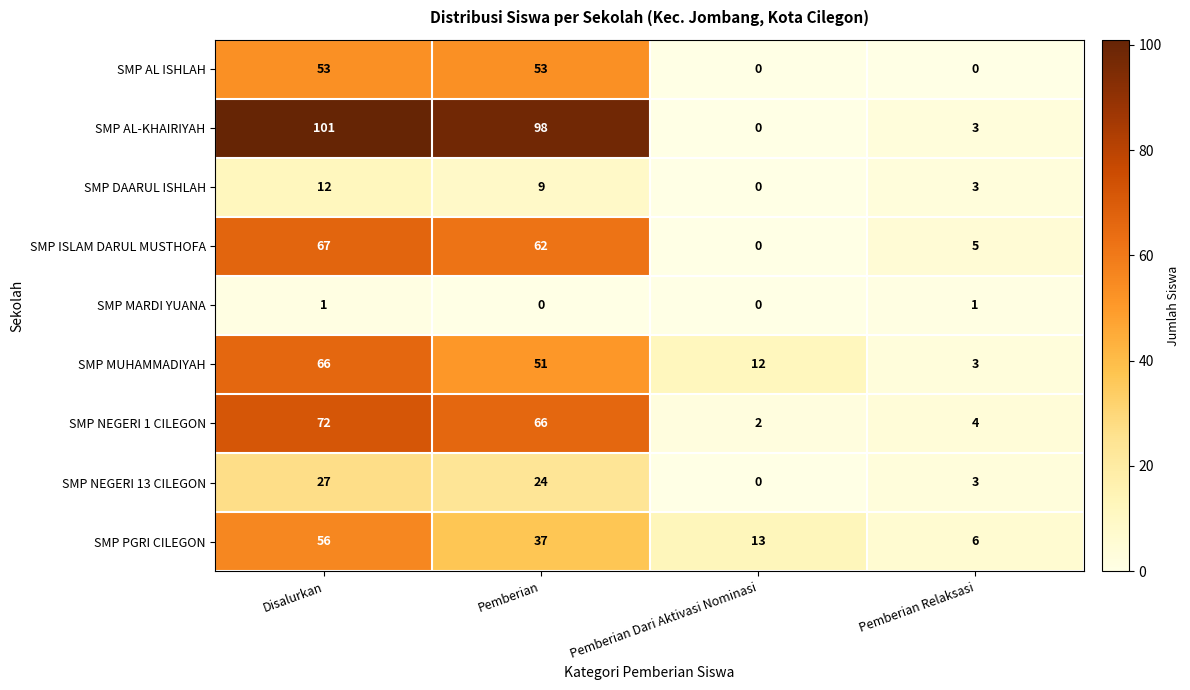

What is the difference between the maximum and second lowest values in the SMP MUHAMMADIYAH series?

54